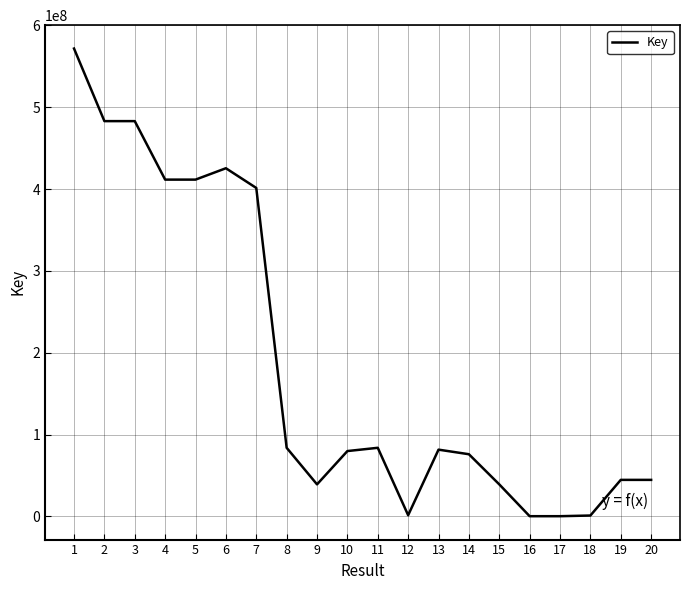

True or false: the data shows 728170747 at 5.

False